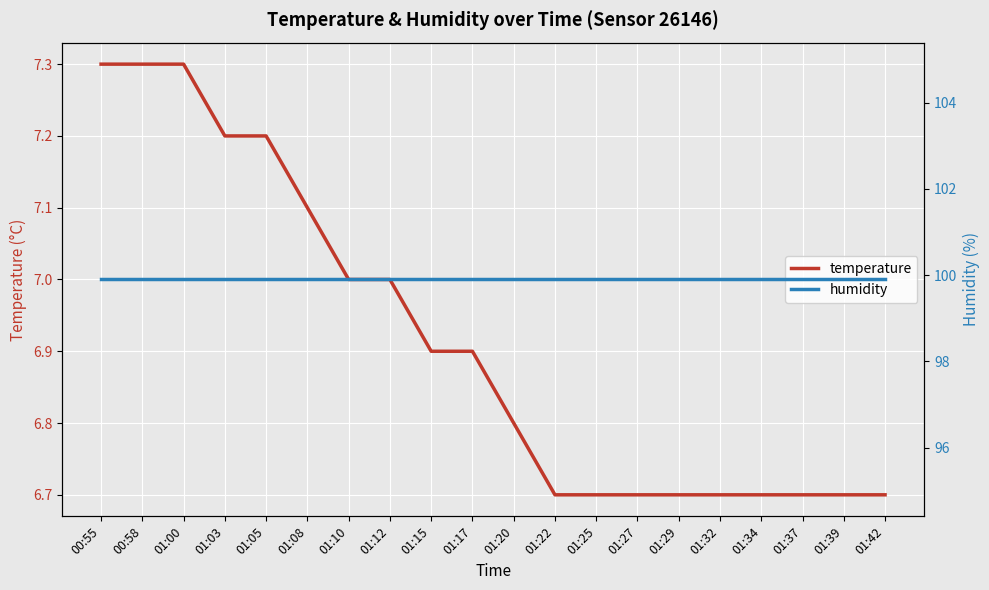

Count the temperature values in the range 6 to 7.

14